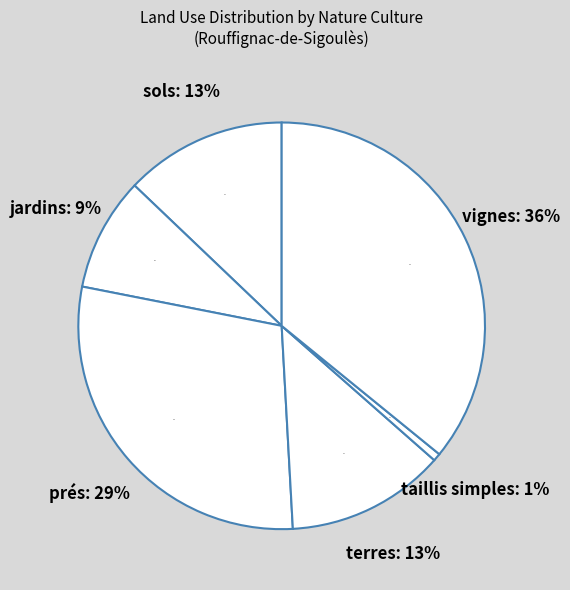

How many slices are in this pie chart?

6